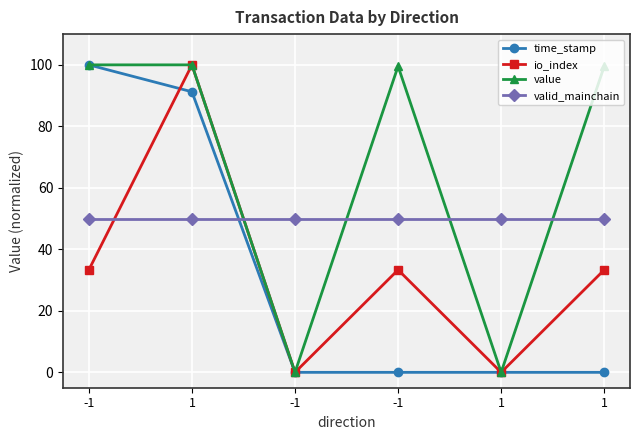

Where is value nearest to the value 50?

-1